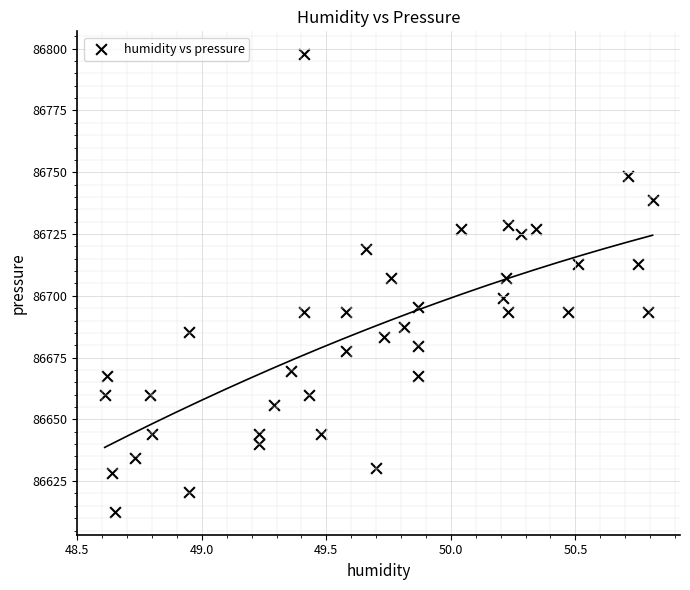

What is the range of X values (max minus min)?

2.2